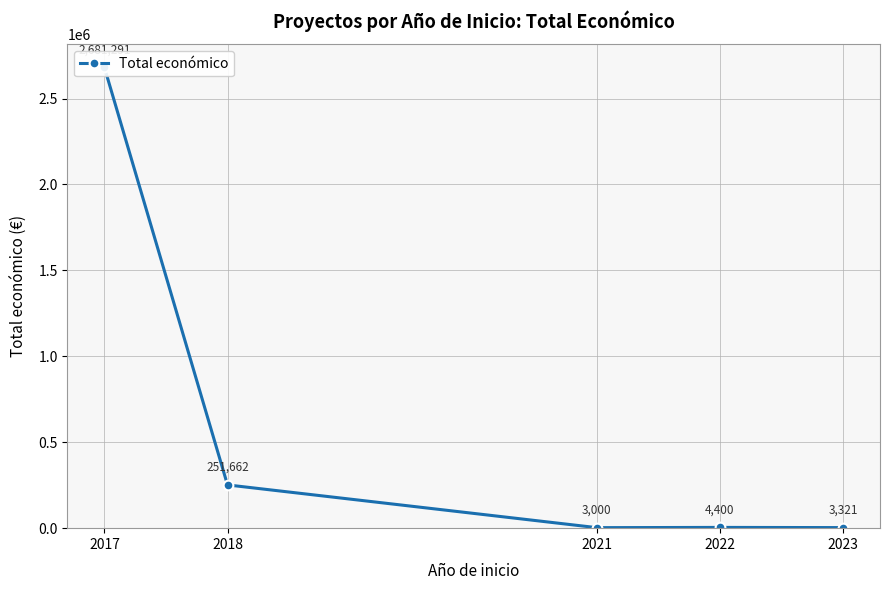

How many points are lower than both their immediate neighbors (excluding endpoints)?

1